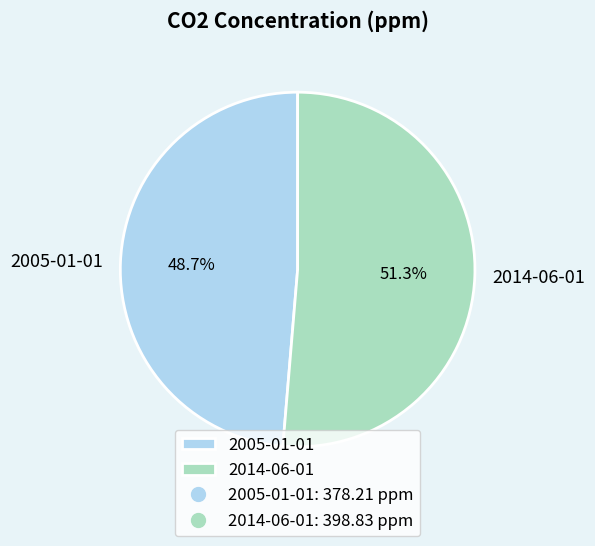

Count the number of slices in the pie.

2